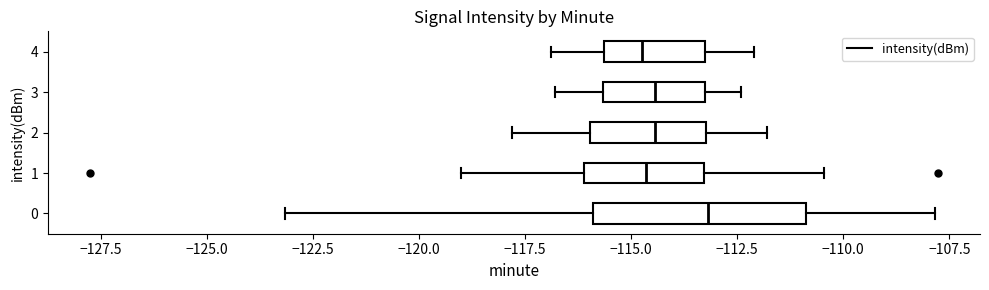

Which box has the furthest to the right median line?

0